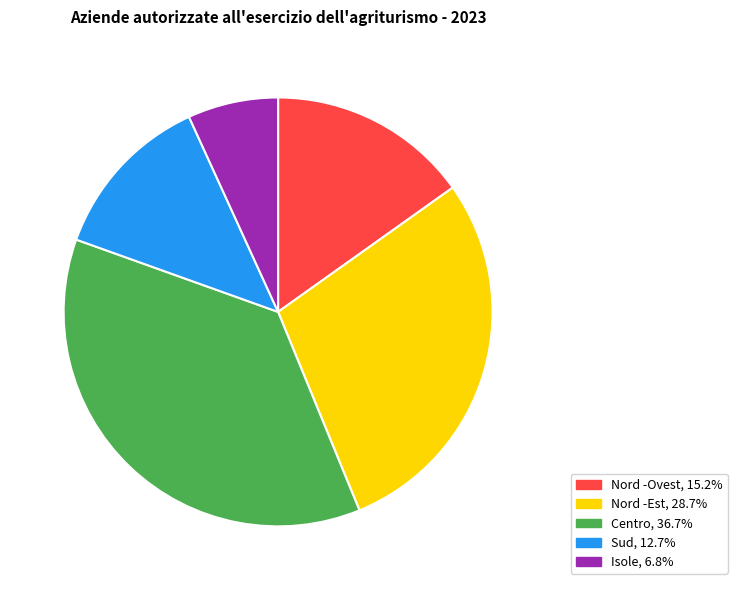

Does any single category account for the majority?

No